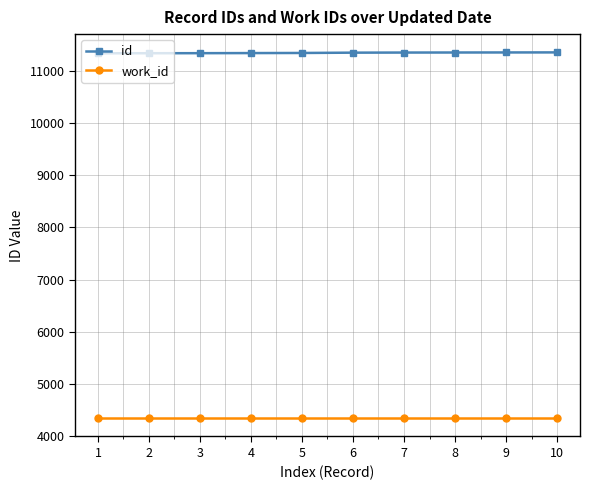

What is the sum of the work_id values at 4 and 10?

8678